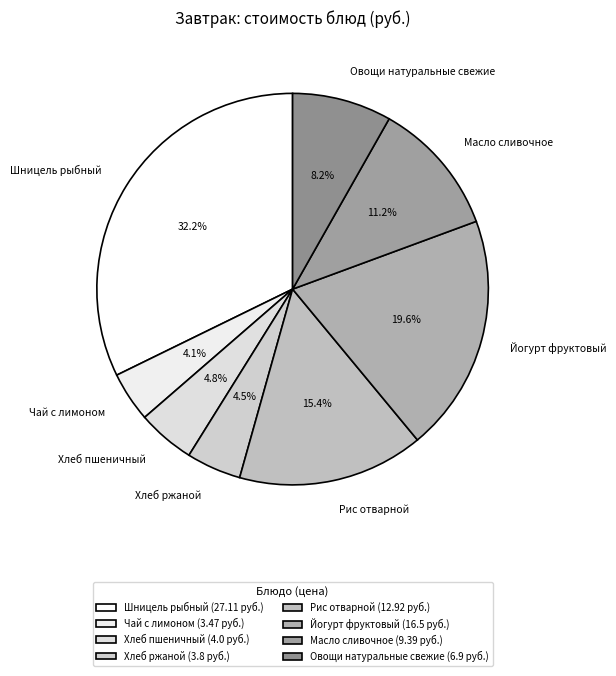

What percentage is the Хлеб пшеничный slice, to the nearest percent?

5%